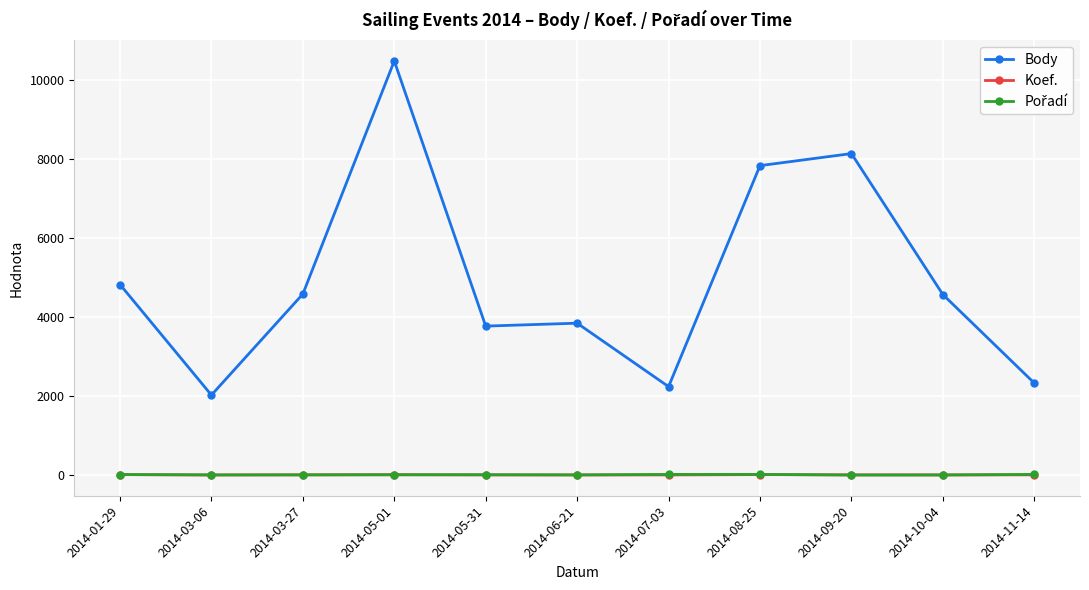

At which category is the sum across all series the highest?

2014-05-01